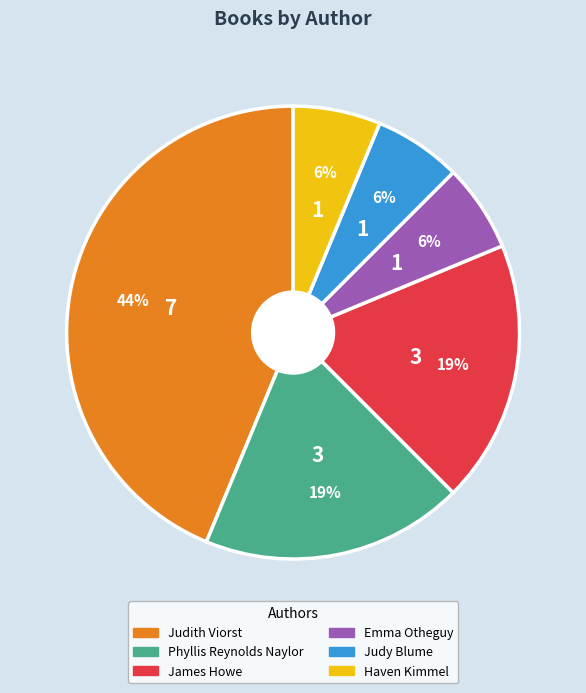

Is there any slice that represents more than half of the pie?

No